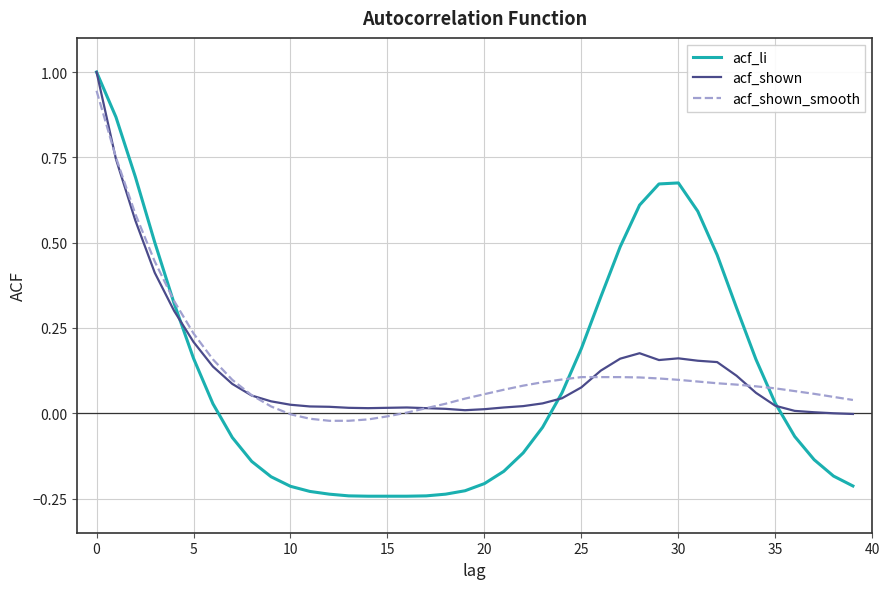

What is the greatest value displayed?

1.0